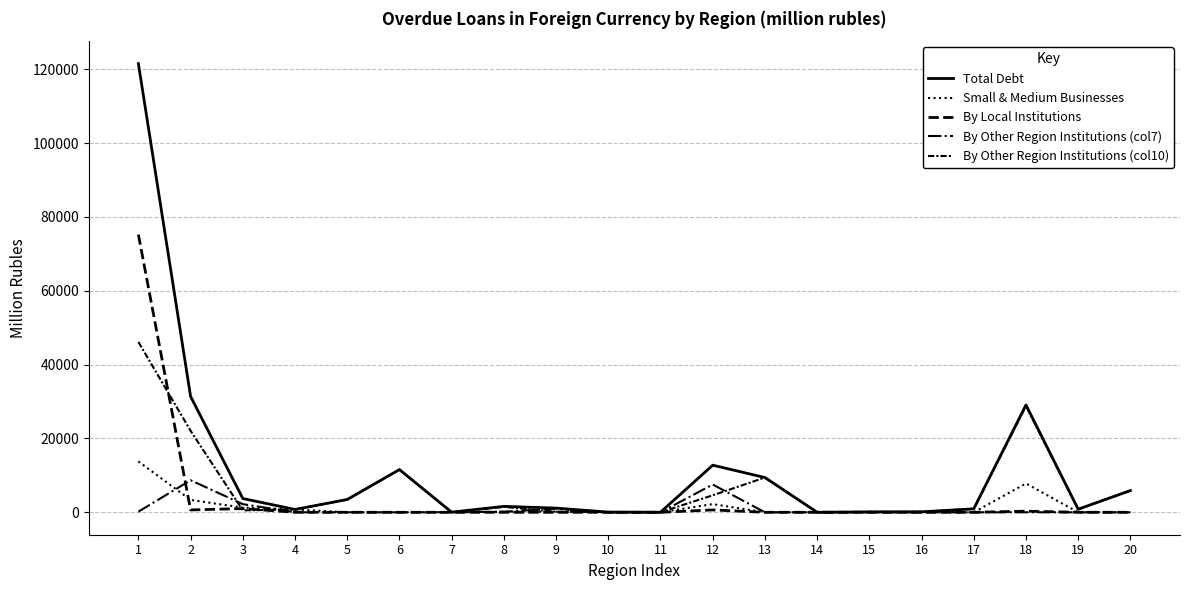

The value of Small & Medium Businesses at 10 is 50. True or false?

True